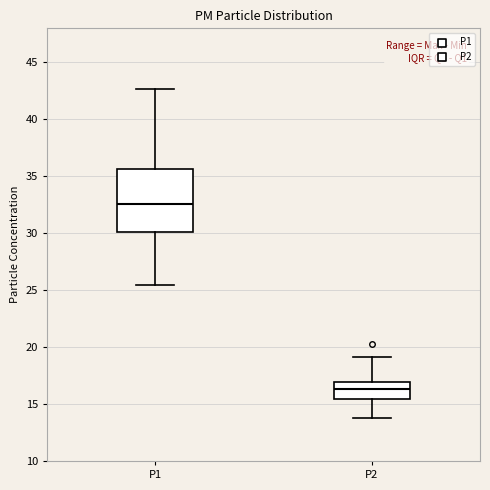

Which box is the tallest, from its lower edge to its upper edge?

P1